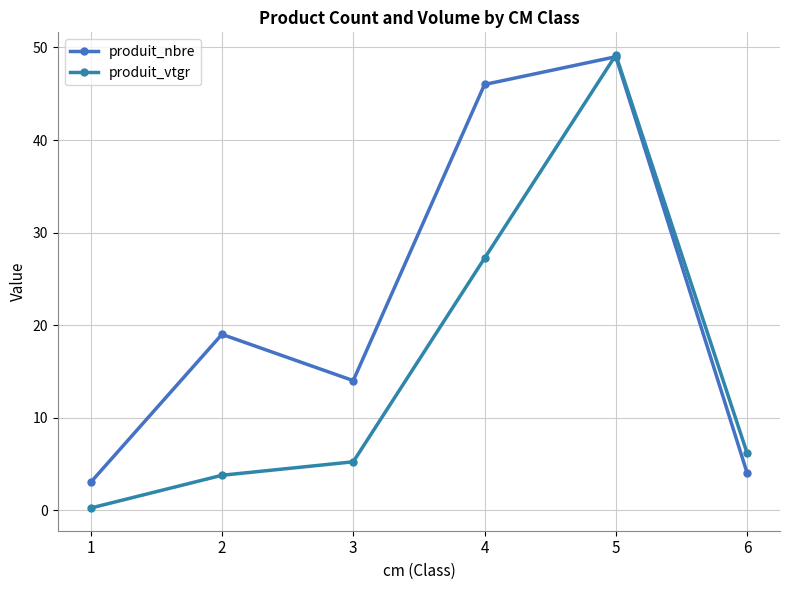

After their last crossing, which series has the higher values: produit_nbre or produit_vtgr?

produit_vtgr